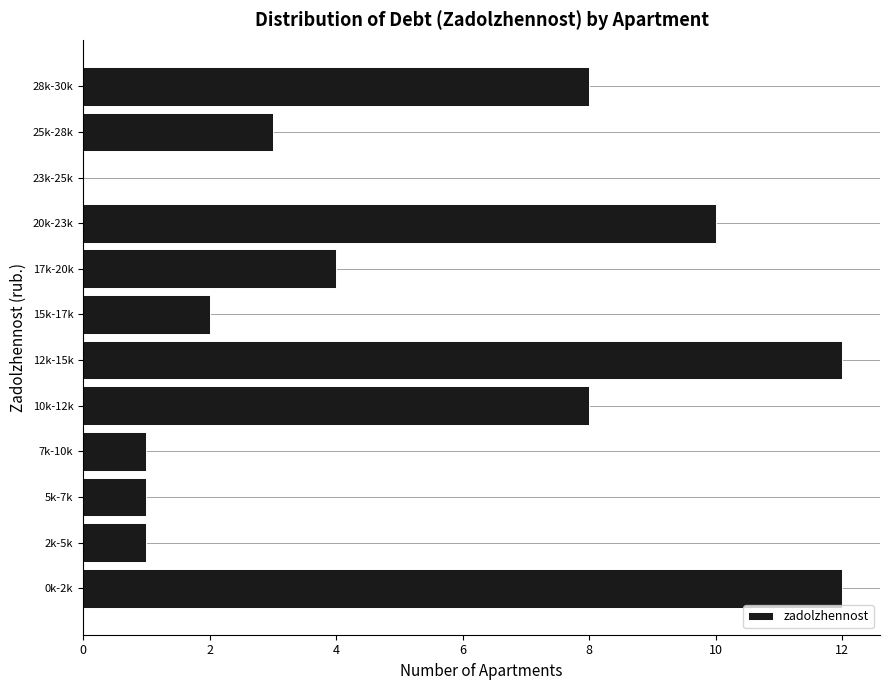

Reading bottom to top, extract all data points from this chart.

0k-2k=12	2k-5k=1	5k-7k=1	7k-10k=1	10k-12k=8	12k-15k=12	15k-17k=2	17k-20k=4	20k-23k=10	23k-25k=0	25k-28k=3	28k-30k=8